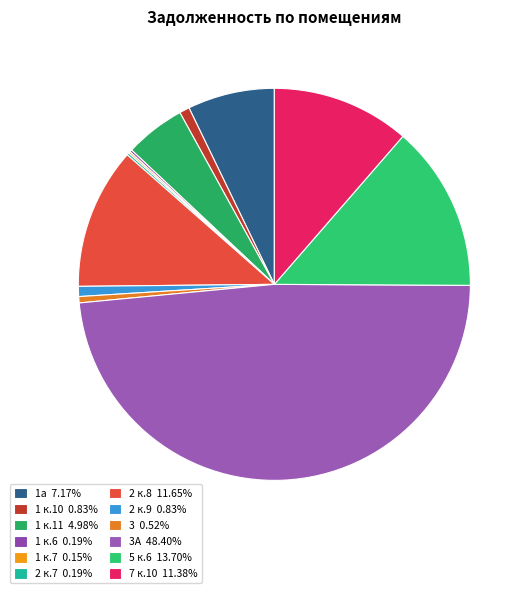

Rank the categories by value from lowest to highest.

1 к.7, 1 к.6, 2 к.7, 3, 2 к.9, 1 к.10, 1 к.11, 1а, 7 к.10, 2 к.8, 5 к.6, 3А